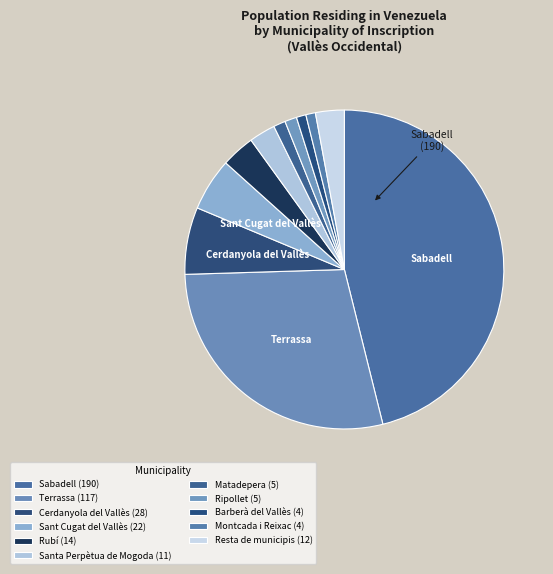

Count the number of slices in the pie.

11